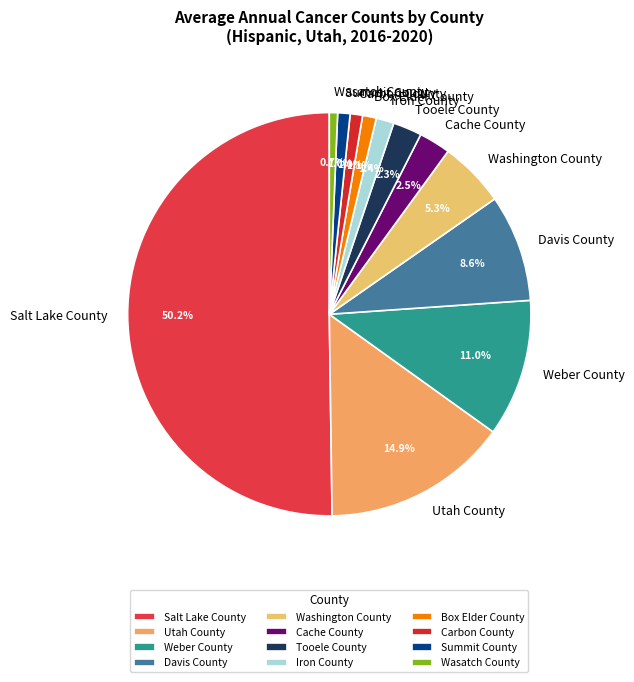

To the nearest percent, what is the combined percentage of Washington County and Tooele County?

8%